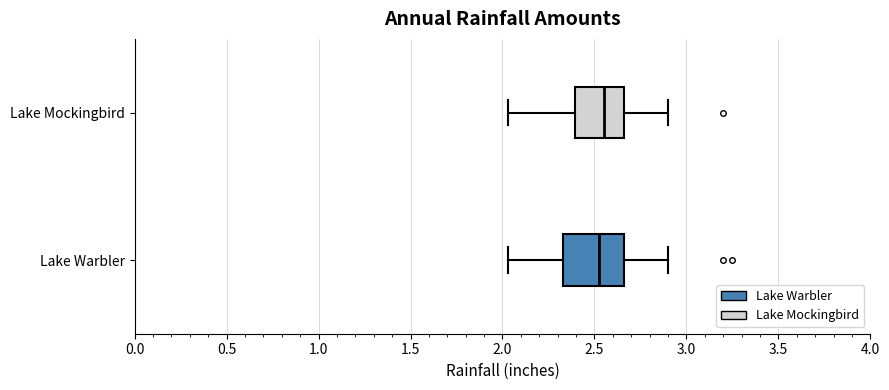

Where does the left whisker of the box for Lake Mockingbird end on the x-axis? The values are not printed on the chart, so give them approximately, as read against the axis.

2.05